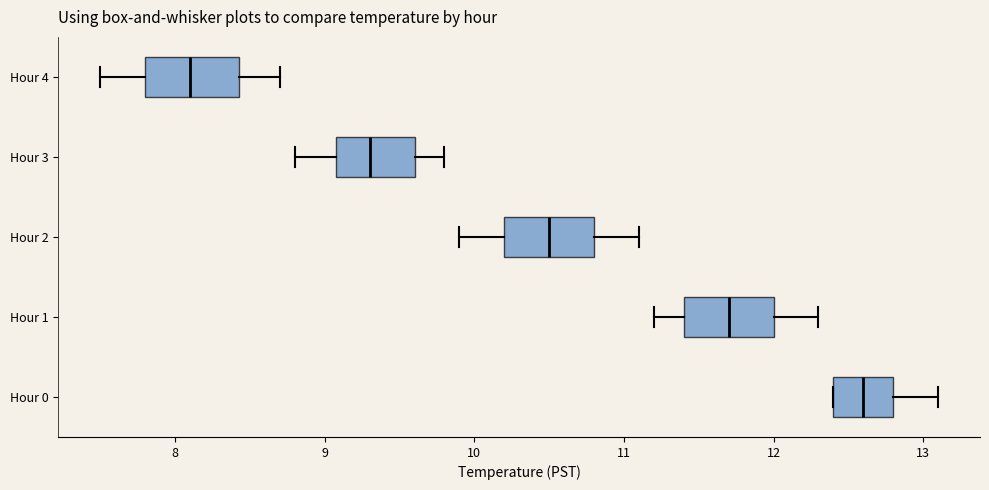

Which box has the furthest to the right median line?

Hour 0